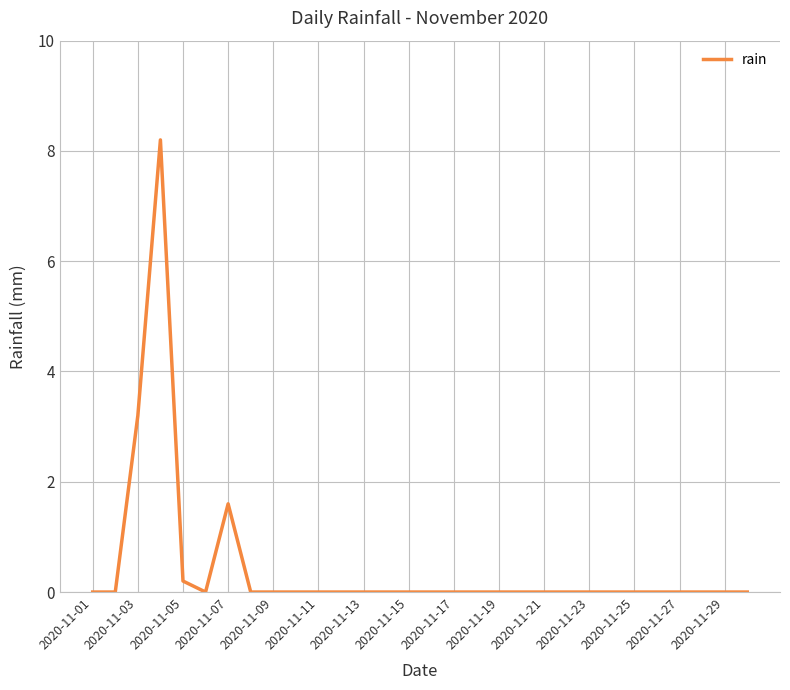

What is the difference between the maximum and minimum values?

8.2